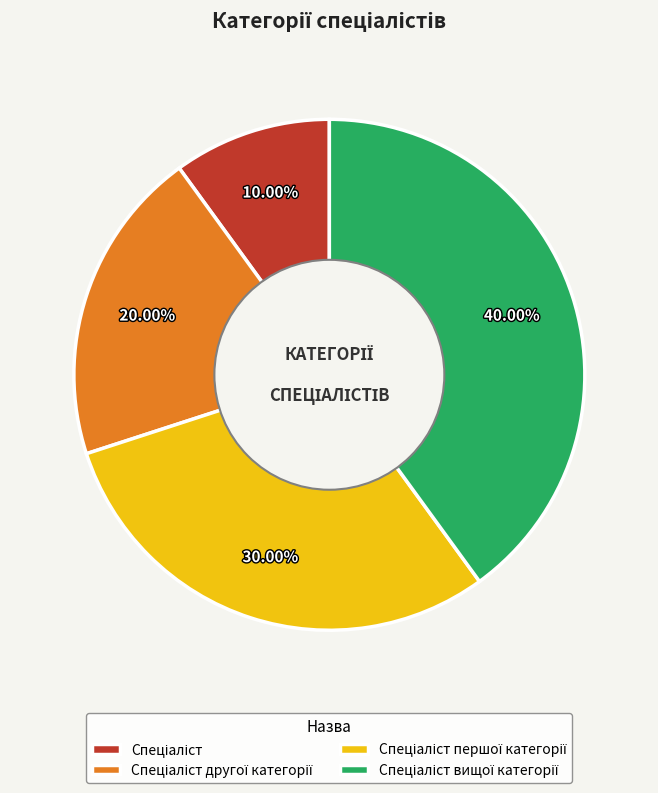

Is there any slice that represents more than half of the pie?

No